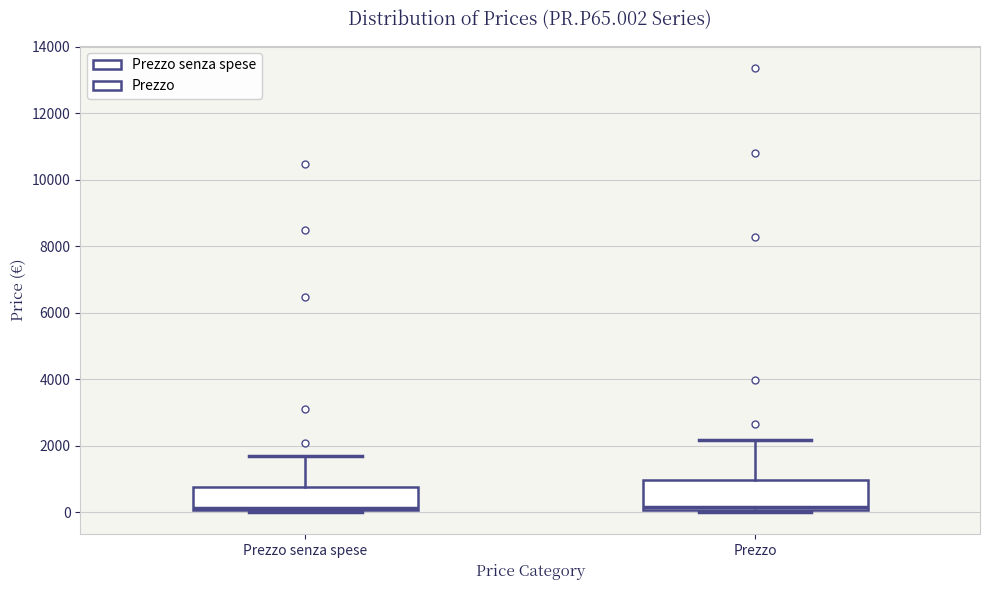

Reading left to right, read every box against the y-axis: the position of its median line, the range the box covers, and the ends of its whiskers. The values are not printed on the chart, so give them approximately, as read against the axis.

Prezzo senza spese: median 200, box 0 to 800, whiskers 0 to 1800
Prezzo: median 200, box 0 to 1000, whiskers 0 (just below the box's lower edge) to 2200